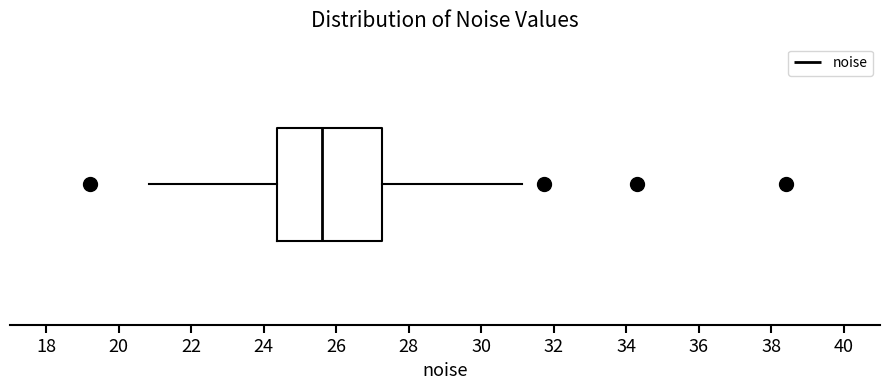

Where does the left whisker of the box end on the x-axis? The values are not printed on the chart, so give them approximately, as read against the axis.

20.8